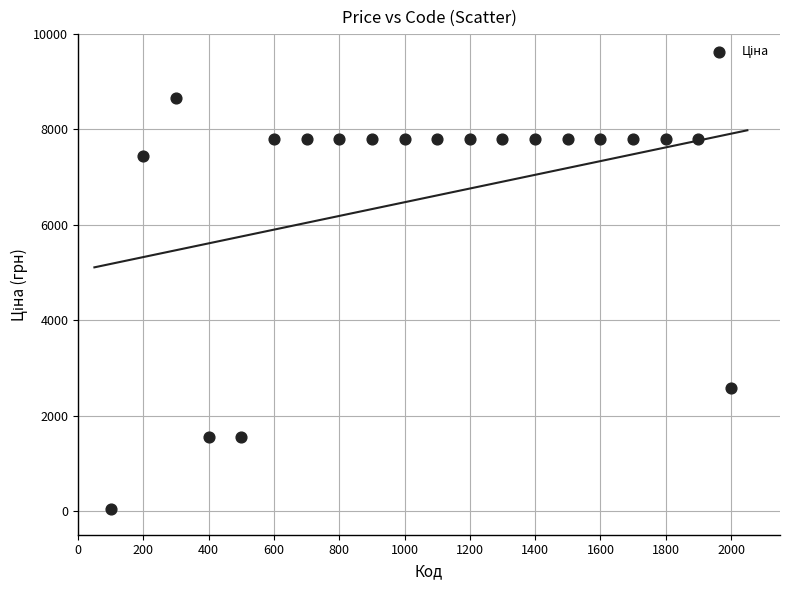

What Y value in the scatter plot is closest to 4350?

2578.7